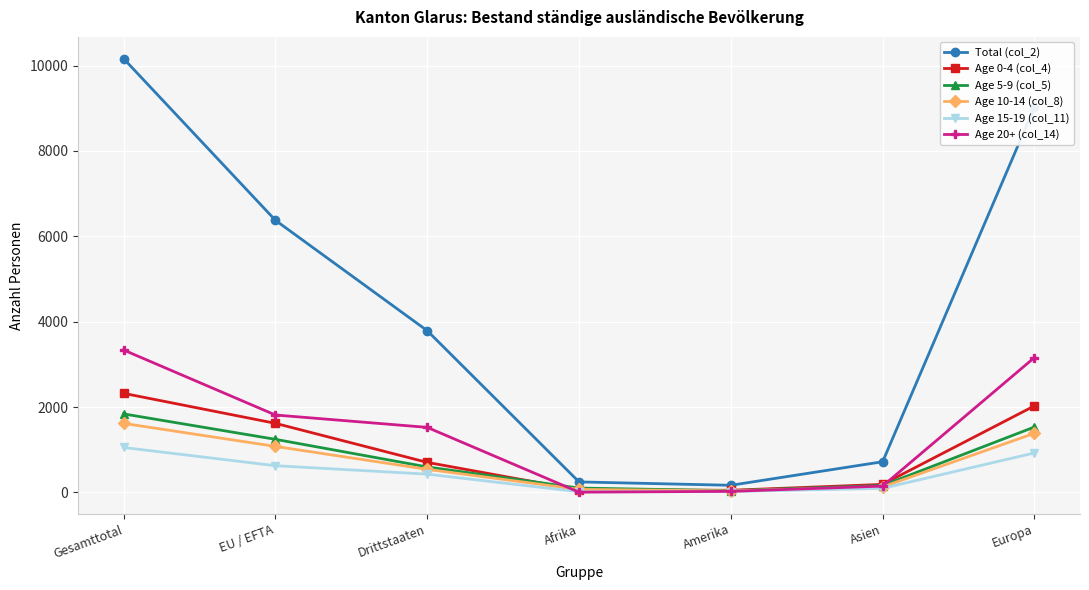

Which series has the largest total across all categories?

Total (col_2)